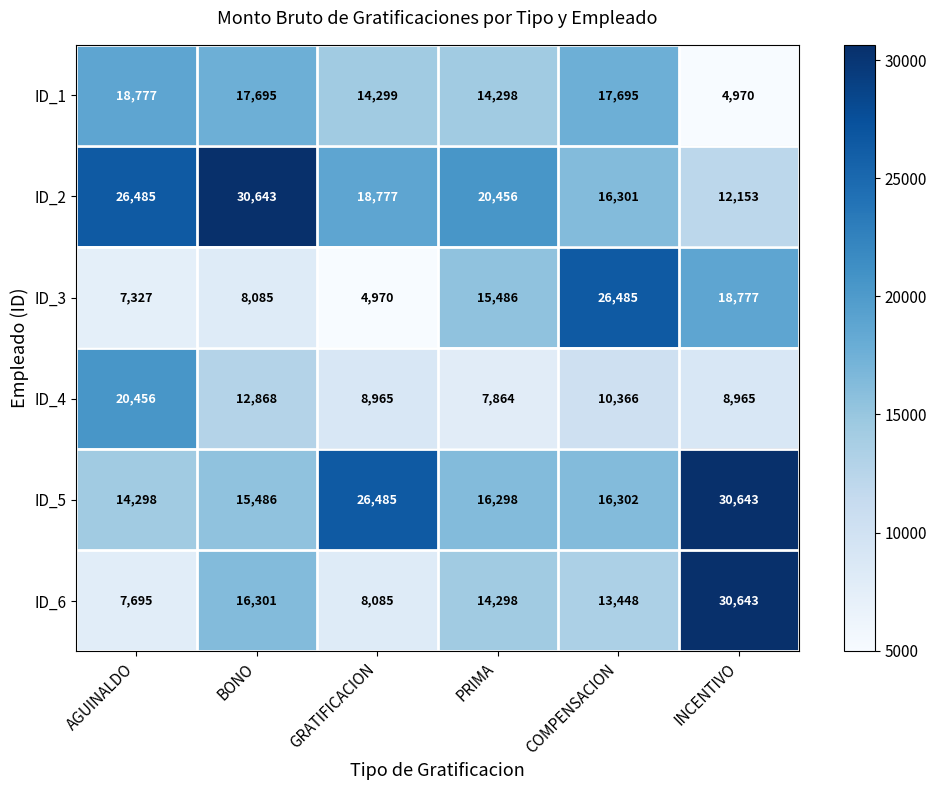

What is the difference between the maximum and minimum values in the ID_4 series?

12592